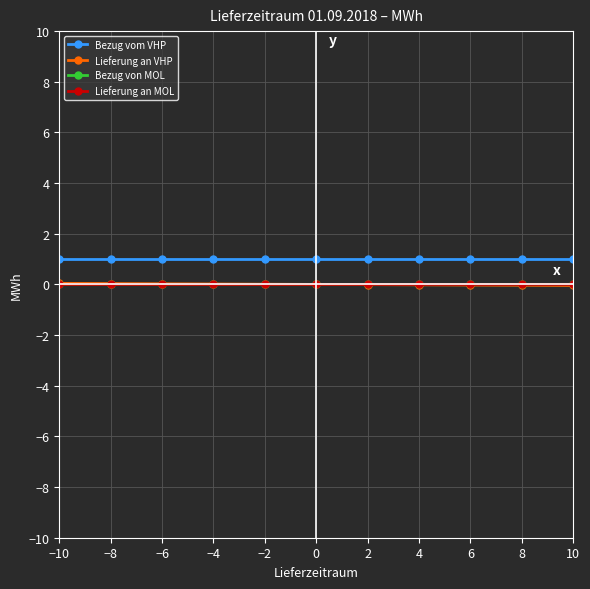

Reading left to right, transcribe all the data shown in this chart.

Bezug vom VHP: 1.0	1.0	1.0	1.0	1.0	1.0	1.0	1.0	1.0	1.0	1.0
Lieferung an VHP: 0.0	0.0	0.0	0.0	0.0	-0.0	-0.0	-0.0	-0.0	-0.0	-0.0
Bezug von MOL: -0.0	-0.0	-0.0	-0.0	-0.0	0.0	0.0	0.0	0.0	0.0	0.0
Lieferung an MOL: -0.0	-0.0	-0.0	-0.0	-0.0	0.0	0.0	0.0	0.0	0.0	0.0